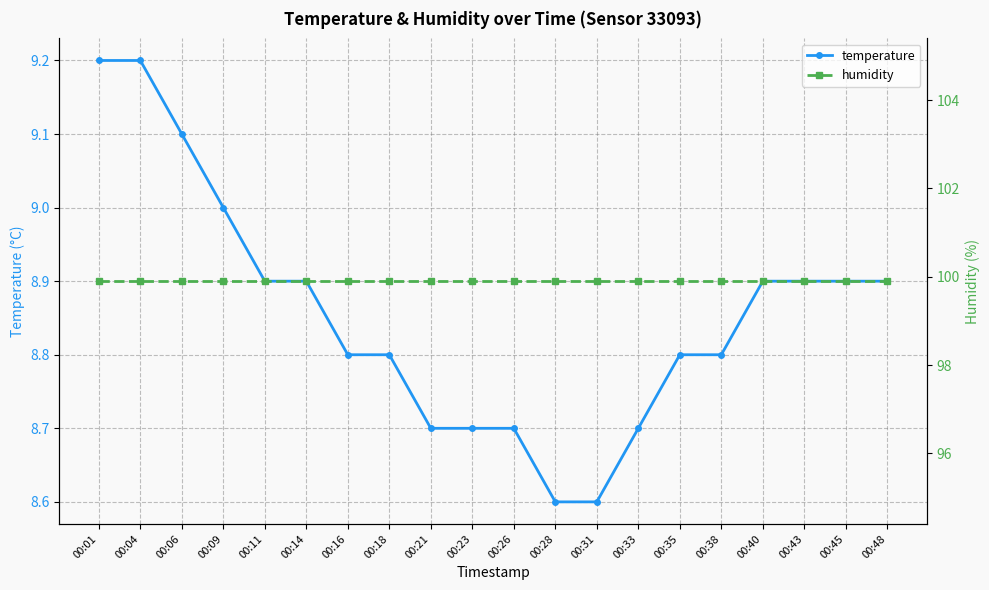

At how many categories does at least one series exceed 97?

20